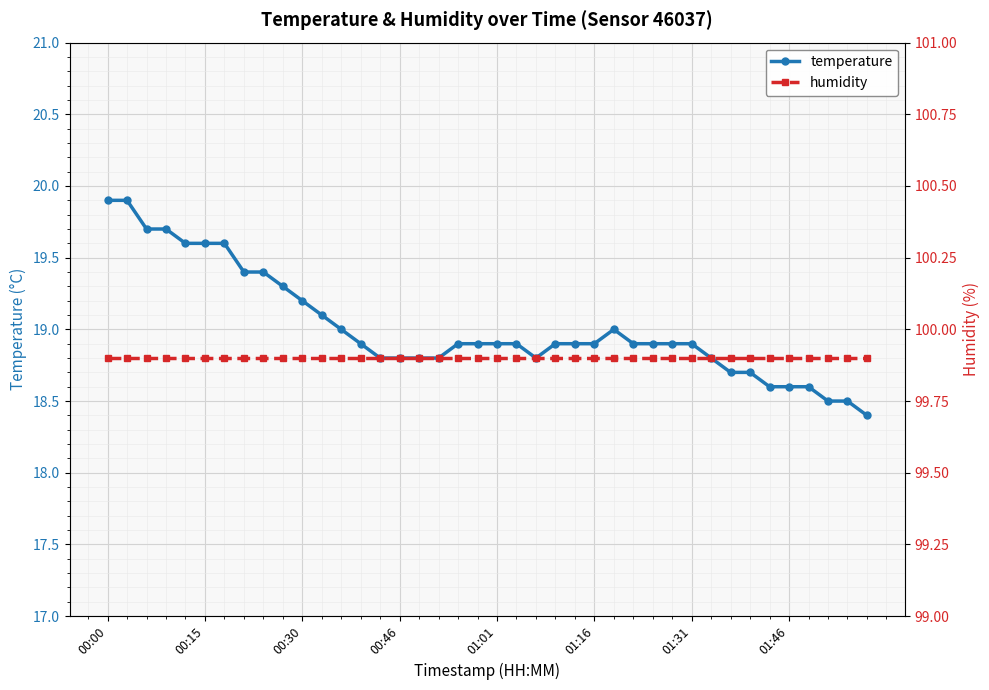

Is this an area chart (filled region under the line)?

No